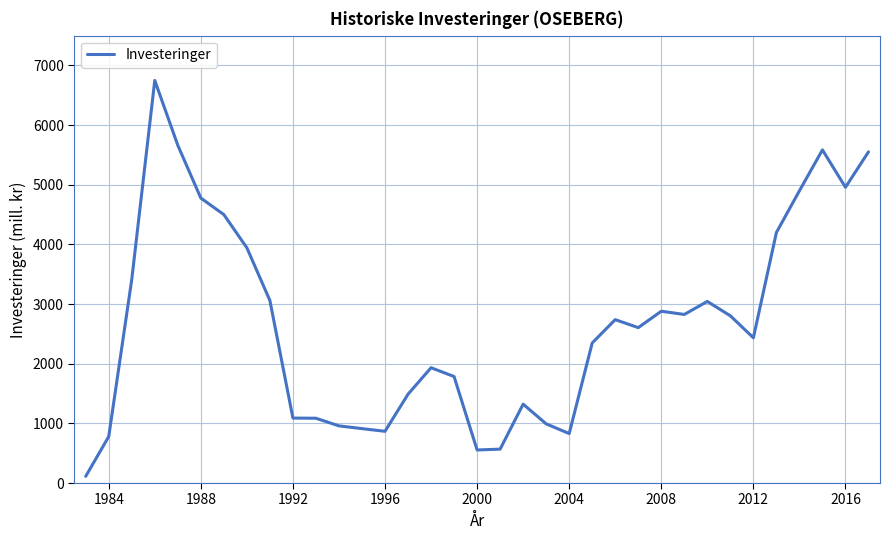

What is the maximum value shown in the chart?

6749